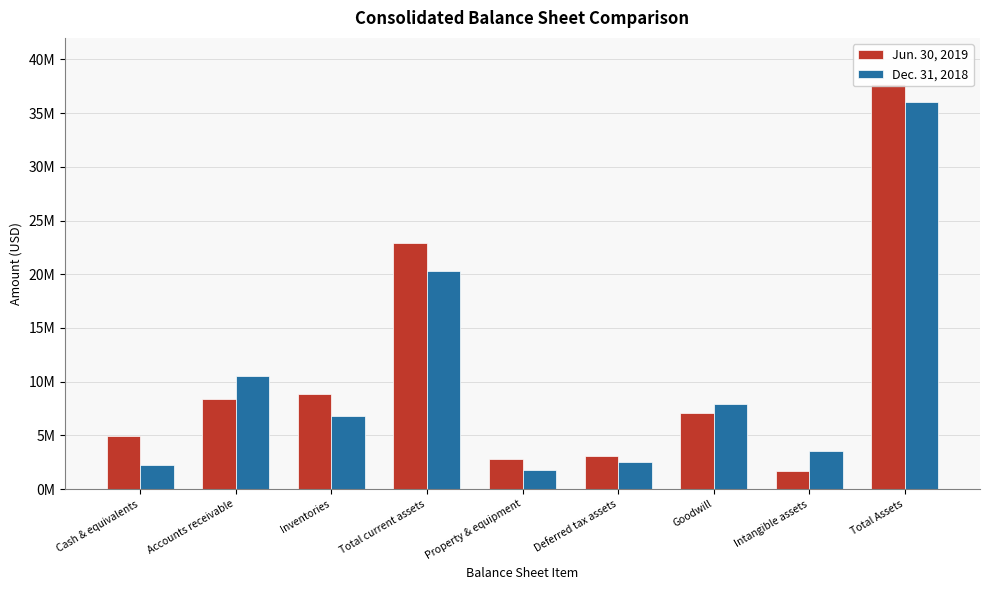

At which label does Jun. 30, 2019 first exceed 7120510?

Accounts receivable